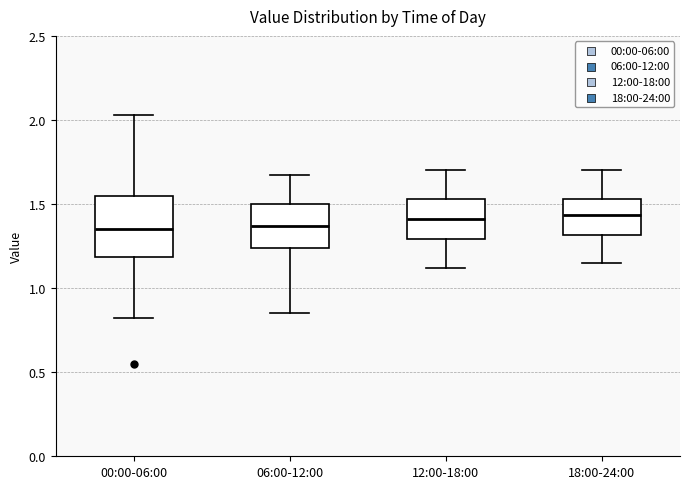

Reading left to right, transcribe this box plot: for each box, give where its median line is, the range the box spans, and where its two whiskers end, as read against the y-axis. The values are not printed on the chart, so give them approximately, as read against the axis.

00:00-06:00: median 1.35, box 1.20 to 1.55, whiskers 0.80 to 2.05
06:00-12:00: median 1.35, box 1.25 to 1.50, whiskers 0.85 to 1.65
12:00-18:00: median 1.40, box 1.30 to 1.55, whiskers 1.10 to 1.70
18:00-24:00: median 1.45, box 1.30 to 1.55, whiskers 1.15 to 1.70